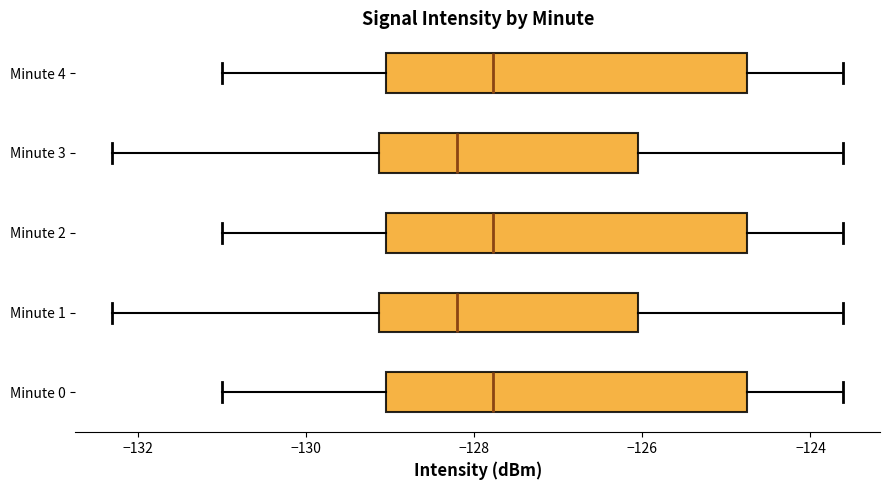

Reading bottom to top, read every box against the x-axis: the position of its median line, the range the box covers, and the ends of its whiskers. The values are not printed on the chart, so give them approximately, as read against the axis.

Minute 0: median -127.8, box -129.0 to -124.8, whiskers -131.0 to -123.6
Minute 1: median -128.2, box -129.2 to -126.0, whiskers -132.4 to -123.6
Minute 2: median -127.8, box -129.0 to -124.8, whiskers -131.0 to -123.6
Minute 3: median -128.2, box -129.2 to -126.0, whiskers -132.4 to -123.6
Minute 4: median -127.8, box -129.0 to -124.8, whiskers -131.0 to -123.6